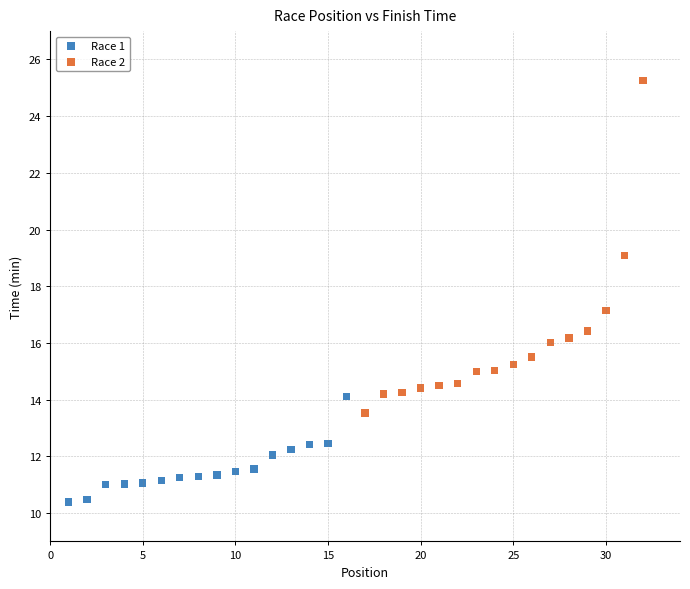

Which series contains the lowest Y value?

Race 1